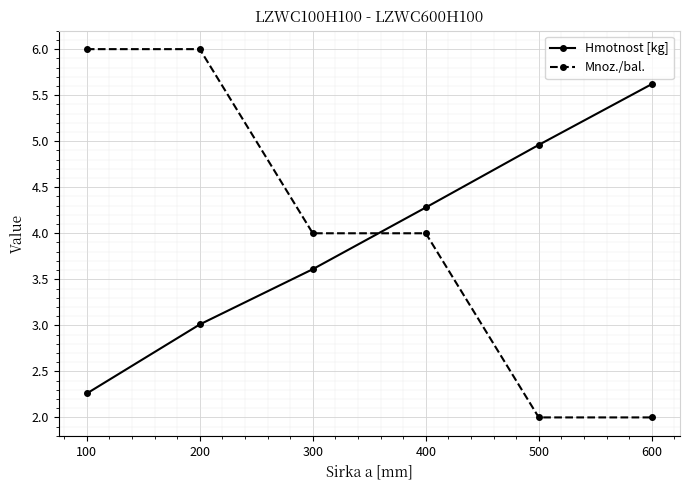

Which series has the largest total across all categories?

Mnoz./bal.